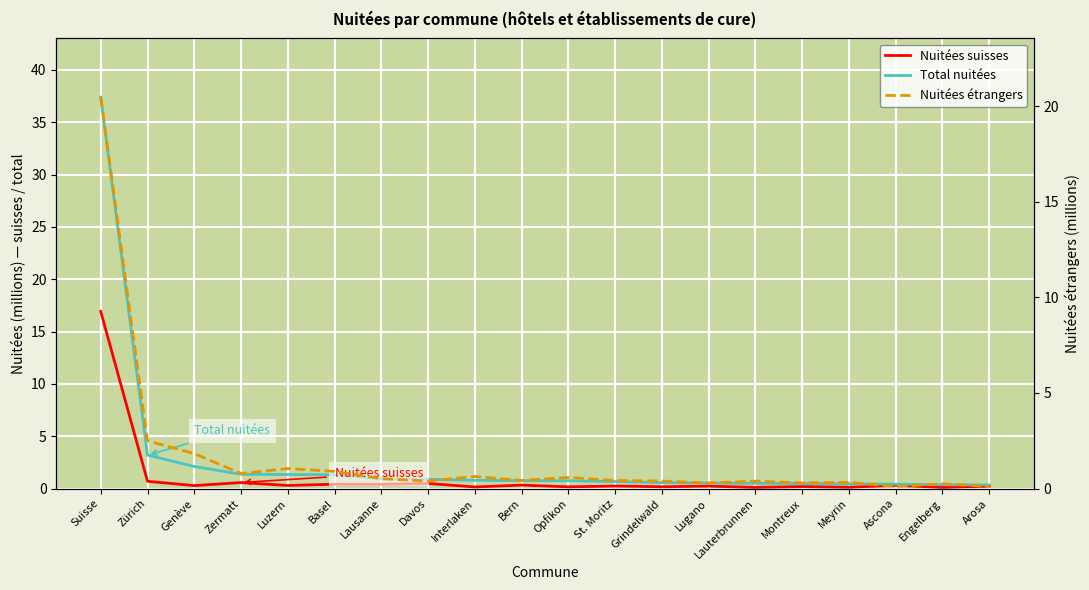

Reading left to right, transcribe all the data shown in this chart.

Nuitées suisses: 16.9	0.7	0.3	0.6	0.3	0.4	0.4	0.5	0.2	0.3	0.2	0.2	0.2	0.2	0.1	0.2	0.1	0.3	0.1	0.2
Total nuitées: 37.4	3.2	2.1	1.4	1.3	1.3	0.9	0.9	0.8	0.8	0.7	0.7	0.6	0.5	0.5	0.5	0.5	0.4	0.4	0.3
Nuitées étrangers: 20.5	2.5	1.8	0.8	1.0	0.9	0.5	0.4	0.6	0.4	0.6	0.4	0.4	0.3	0.4	0.3	0.3	0.1	0.2	0.1